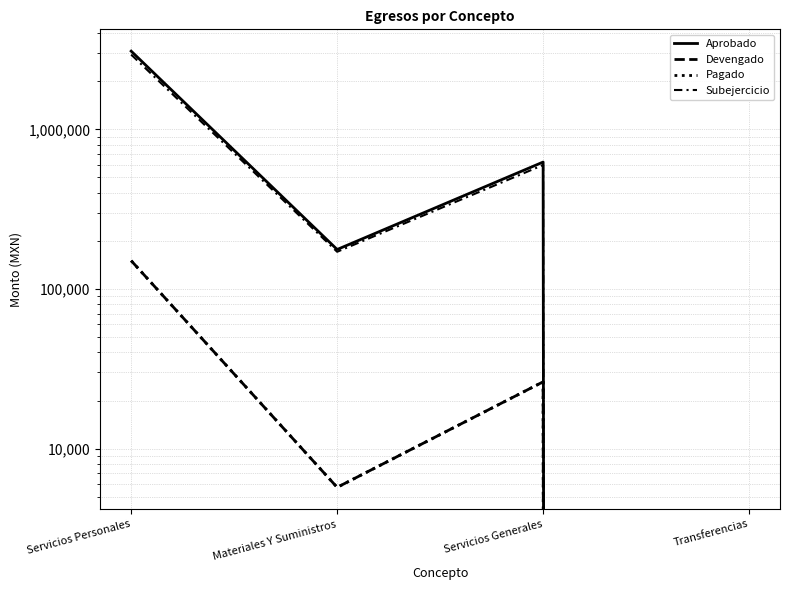

What is the approximate value of Aprobado at Materiales Y Suministros?

176678.4